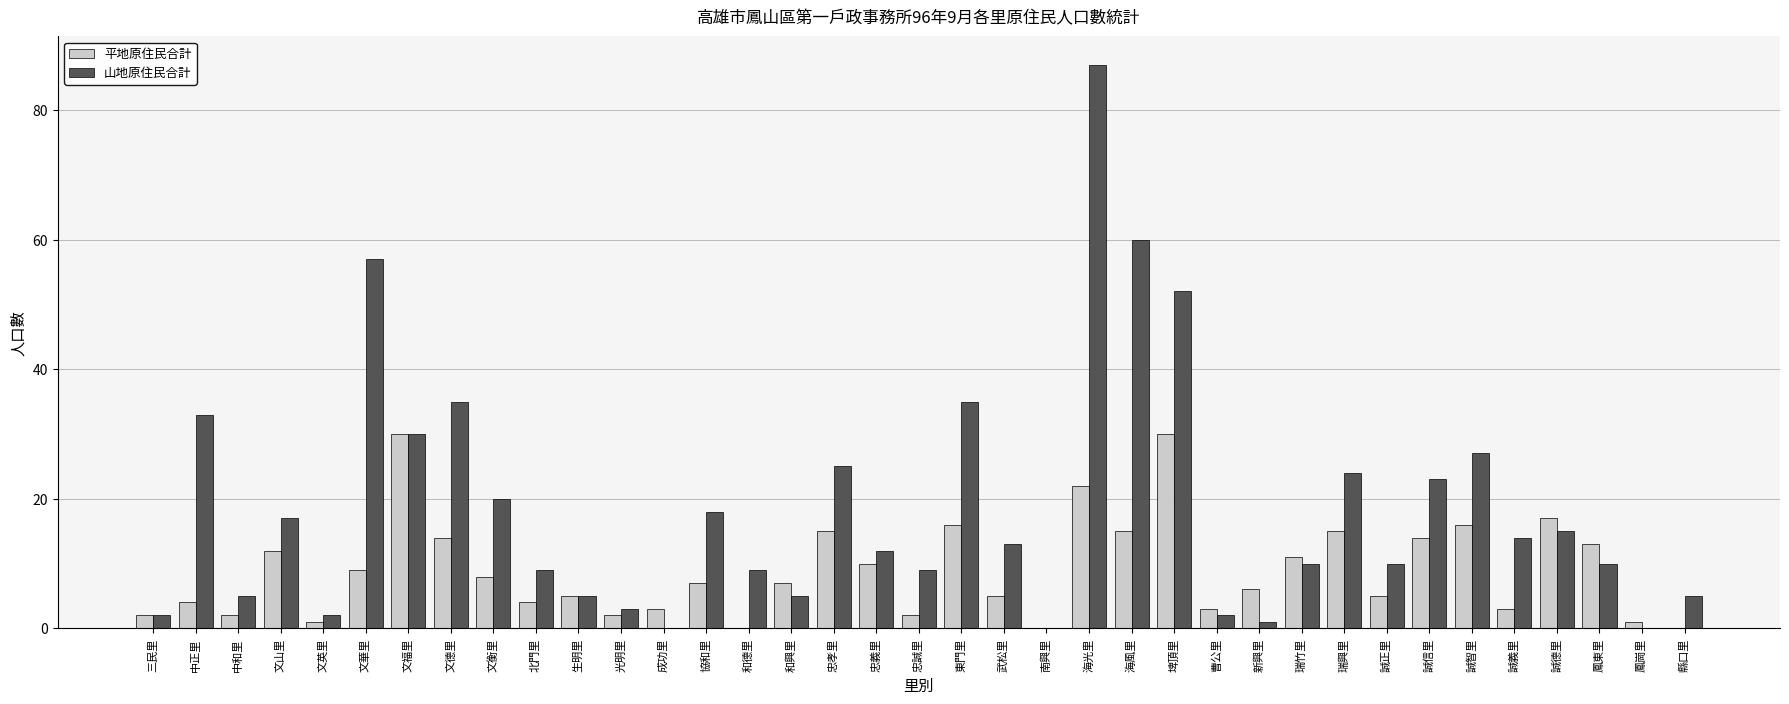

Between 瑞竹里 and 誠信里, which series saw the biggest shift?

山地原住民合計